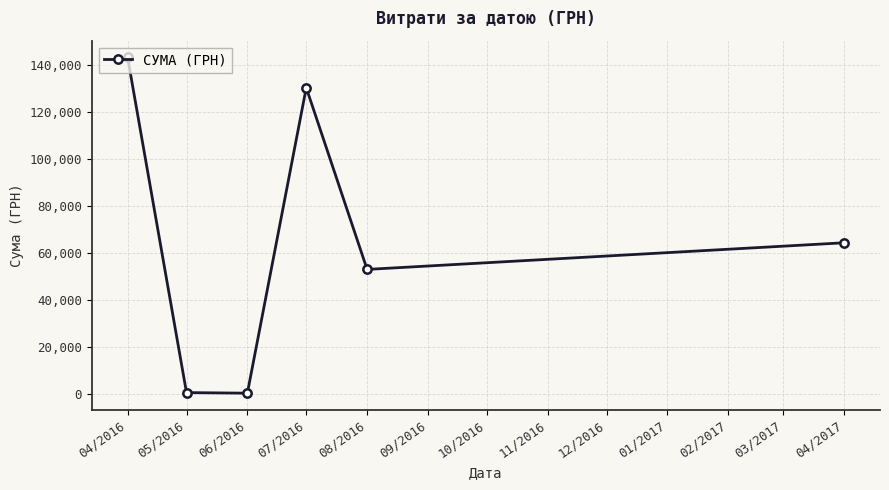

Between 04/2017 and 08/2016, which is larger?

04/2017